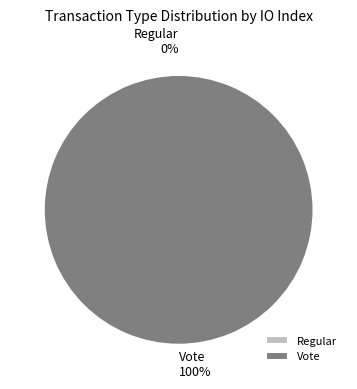

Count the number of slices in the pie.

2